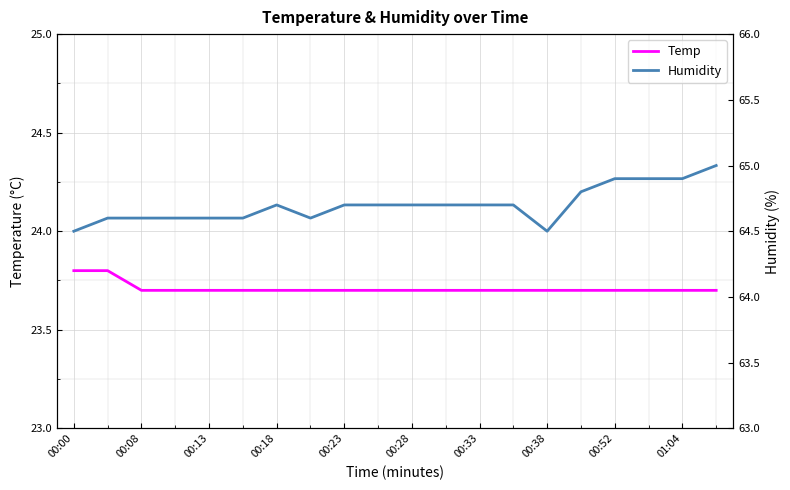

List the series in order of their overall mean, lowest first.

Temp, Humidity